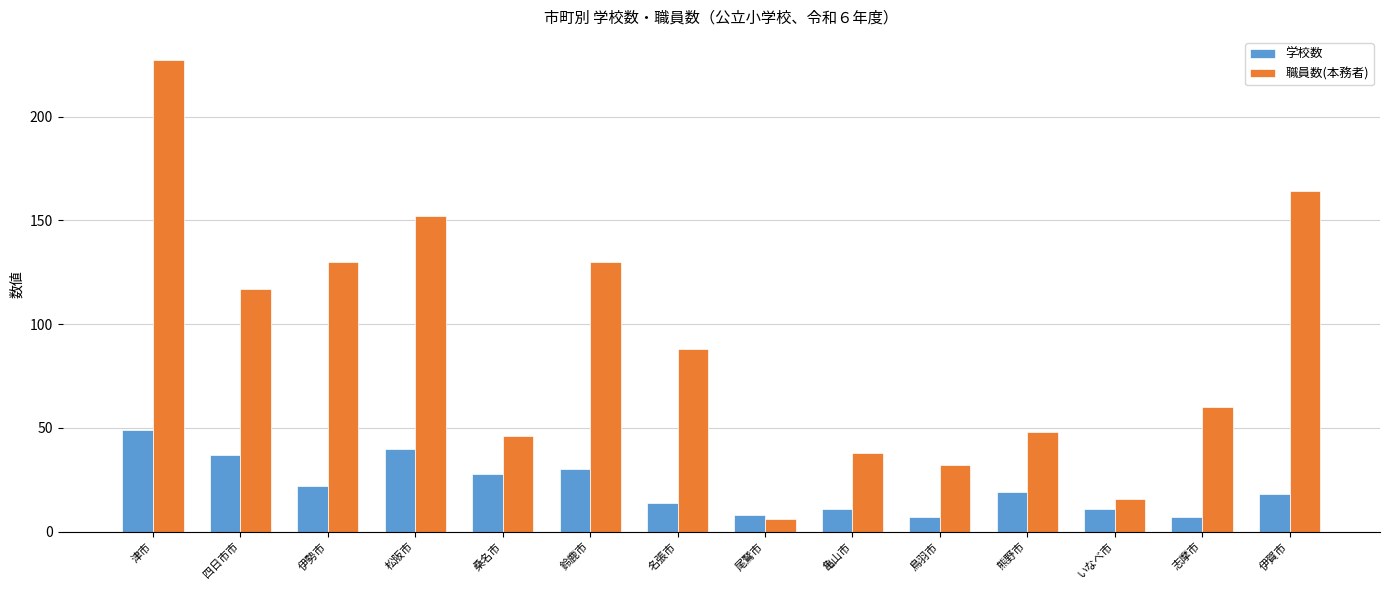

What value does the 学校数 series have at 鳥羽市?

7